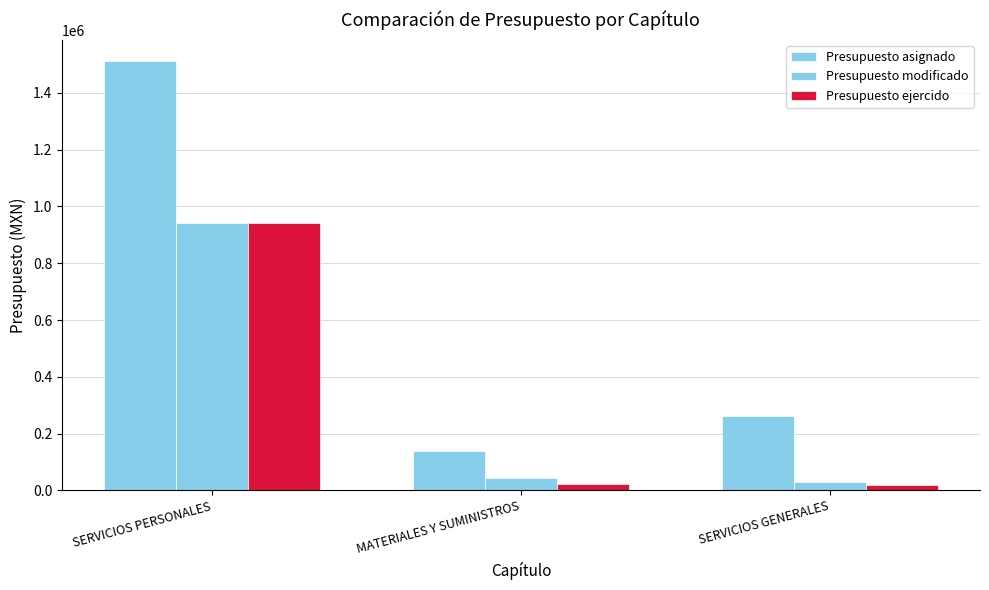

How many distinct data groups are displayed?

3